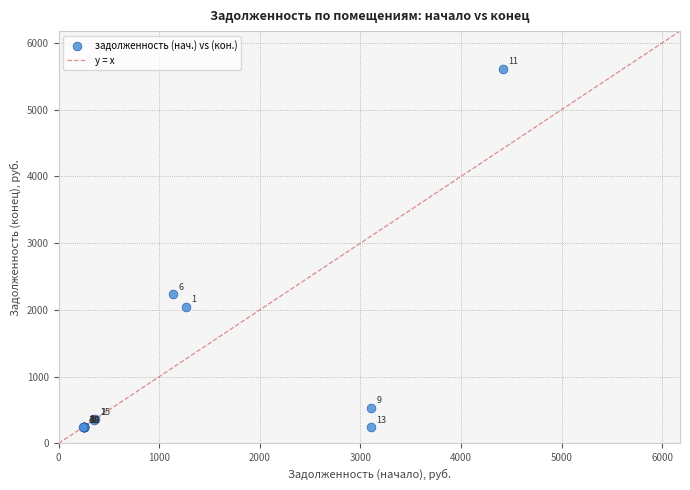

What Y value in the scatter plot is closest to 2931?

2240.0